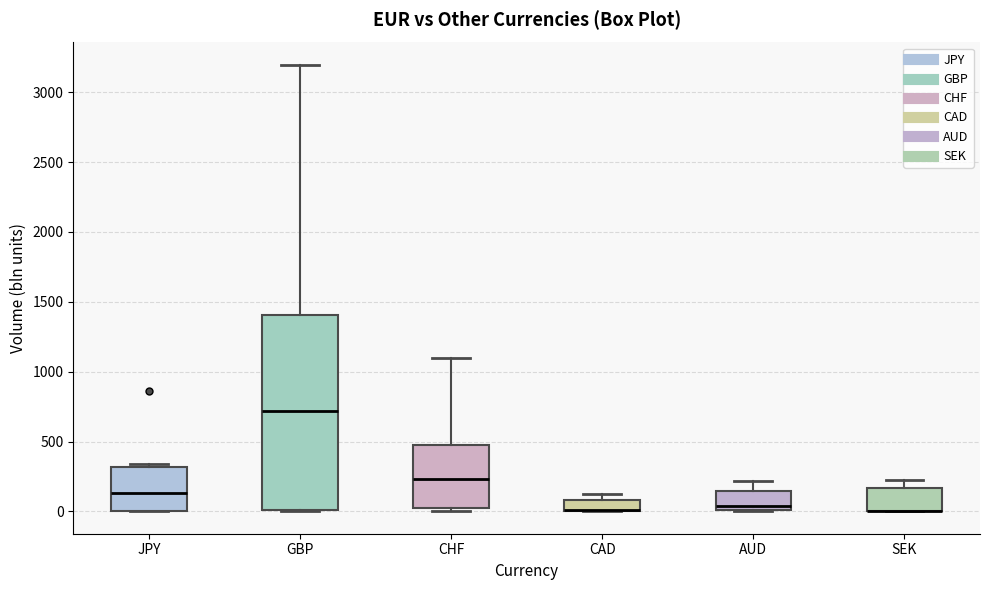

Where does the median line of the box for GBP sit on the y-axis? The values are not printed on the chart, so give them approximately, as read against the axis.

700